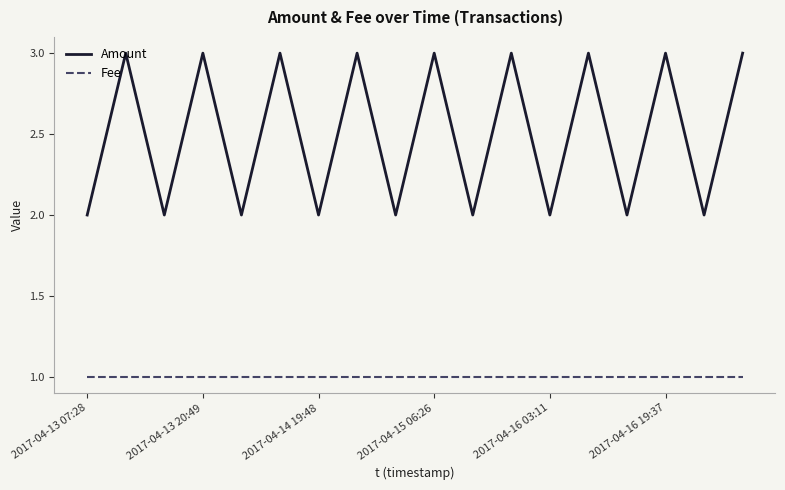

Which series has the largest total across all categories?

Amount